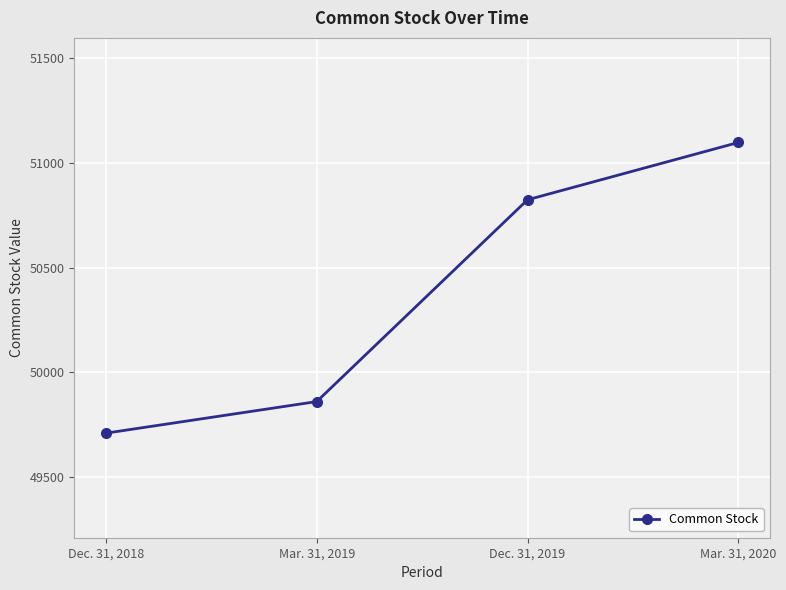

The chart shows a value of 14842 at Dec. 31, 2018. True or false?

False